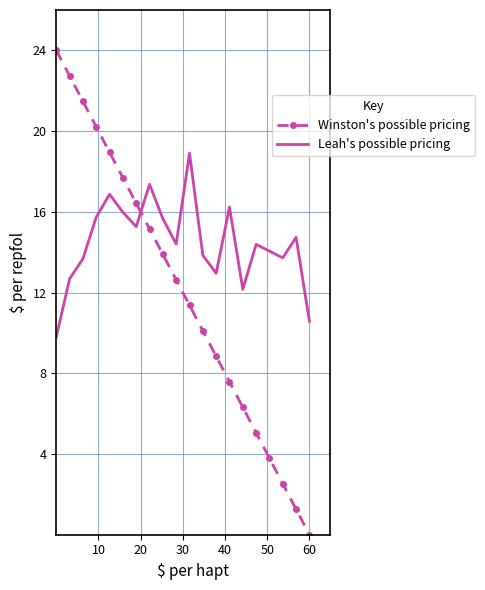

List the series in order of their overall mean, lowest first.

Winston's possible pricing, Leah's possible pricing